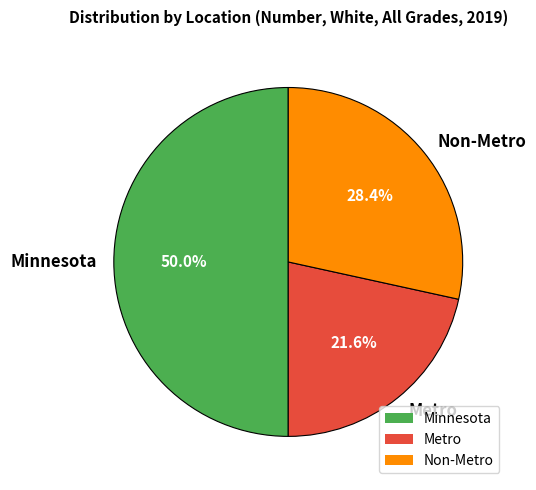

Which category has the smallest portion of the pie?

Metro